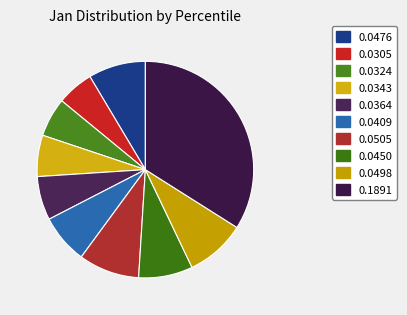

What is the largest slice in the pie chart?

0.1891